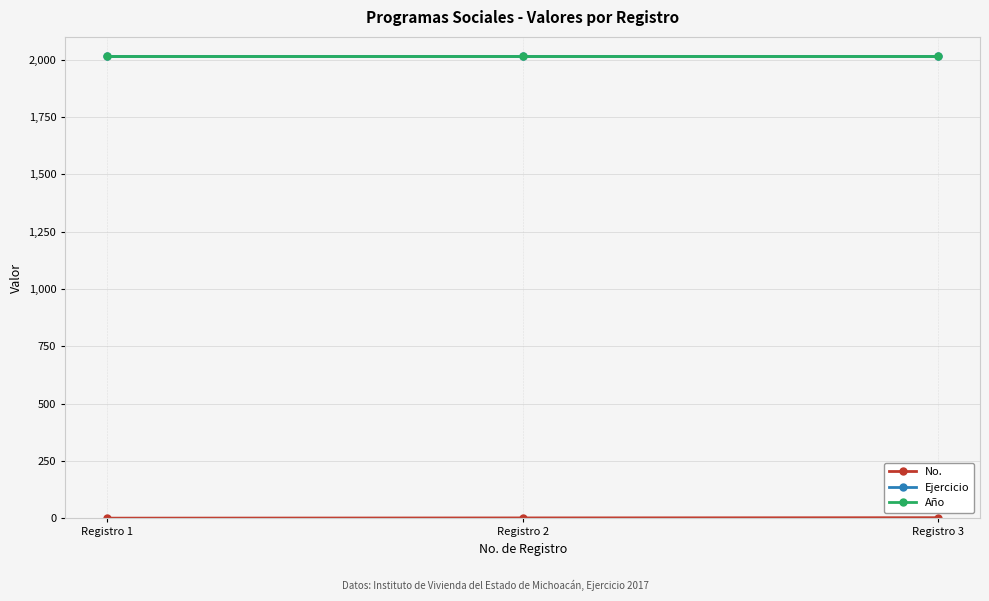

Which has a higher value, Registro 1 or Registro 2?

Registro 2